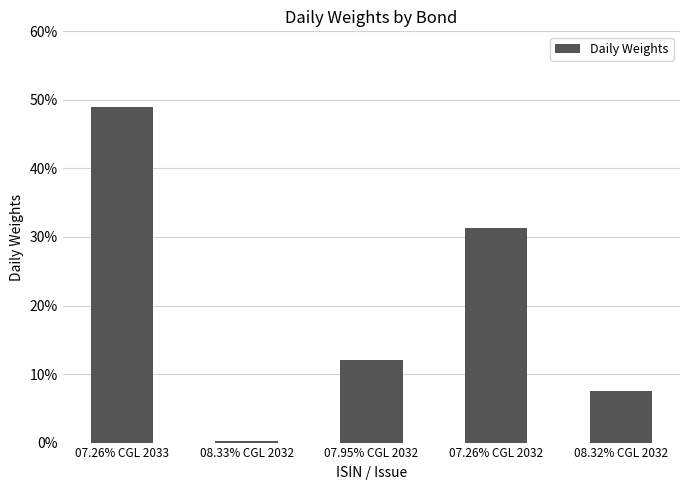

Are the bars horizontal?

No